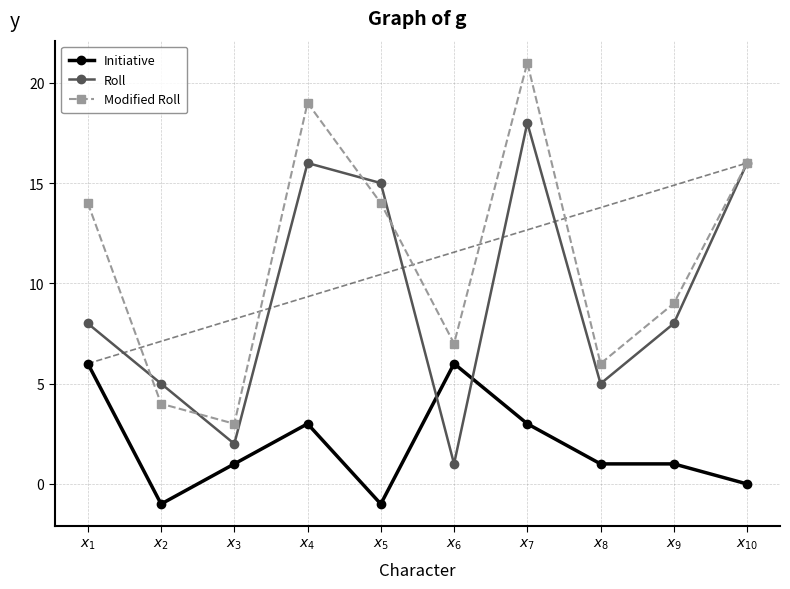

Rank the series by their average value, from highest to lowest.

Modified Roll, Roll, Initiative